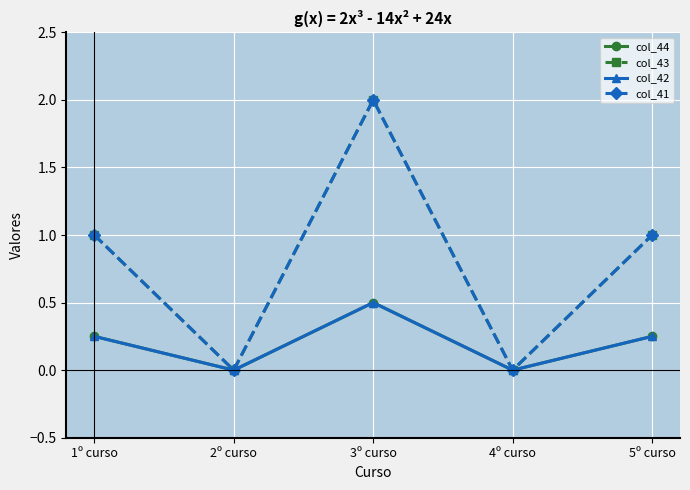

Does the chart have visible grid lines?

Yes